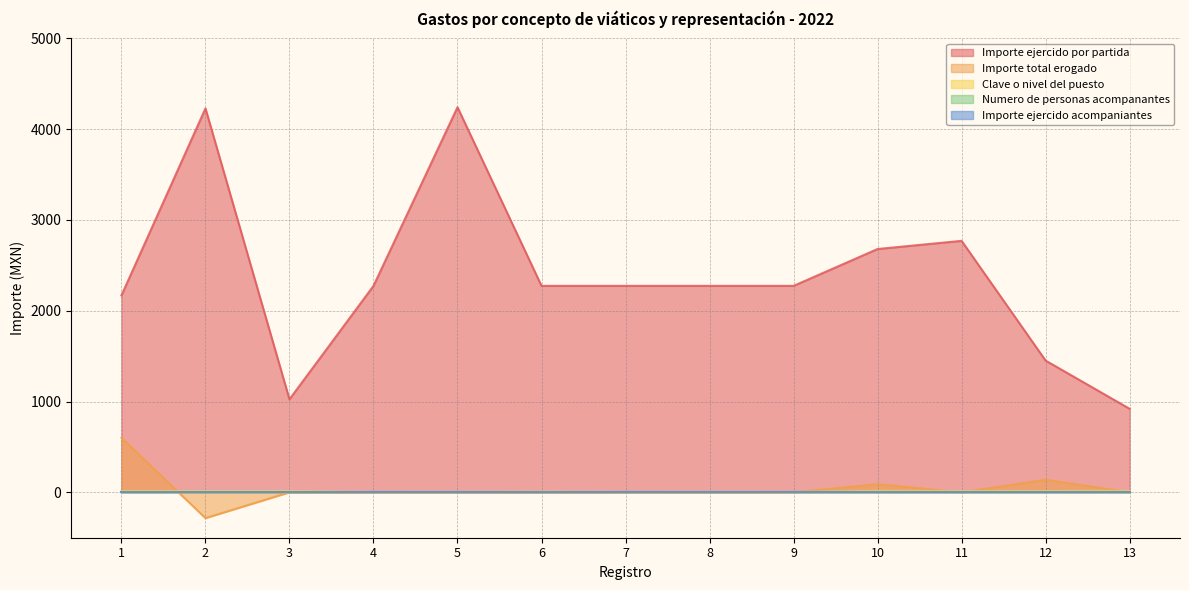

The Importe ejercido por partida series shows 1531.9 at 3. True or false?

False